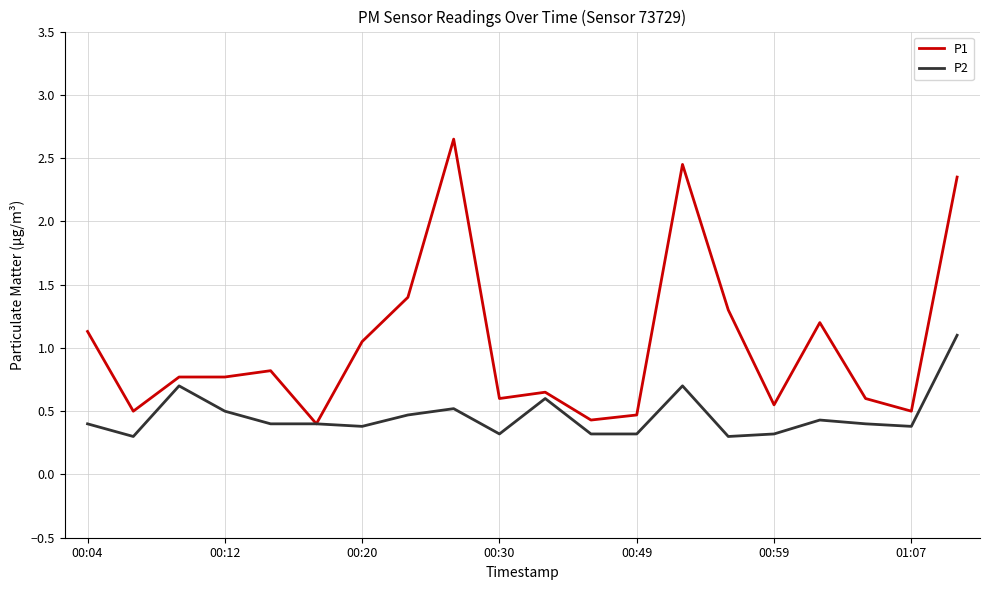

What is the minimum value for P2?

0.3